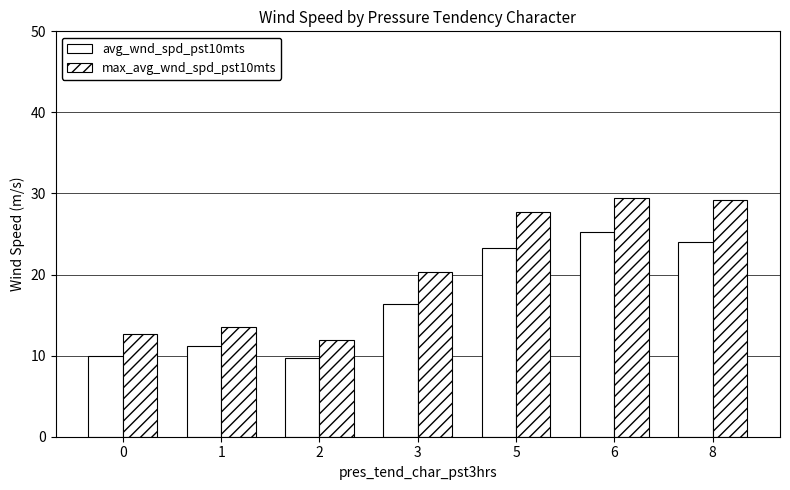

How many groups of bars are there?

7